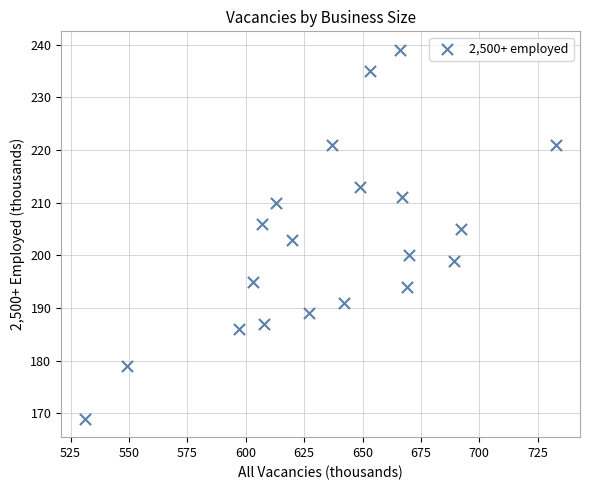

What is the range of Y values (max minus min)?

70